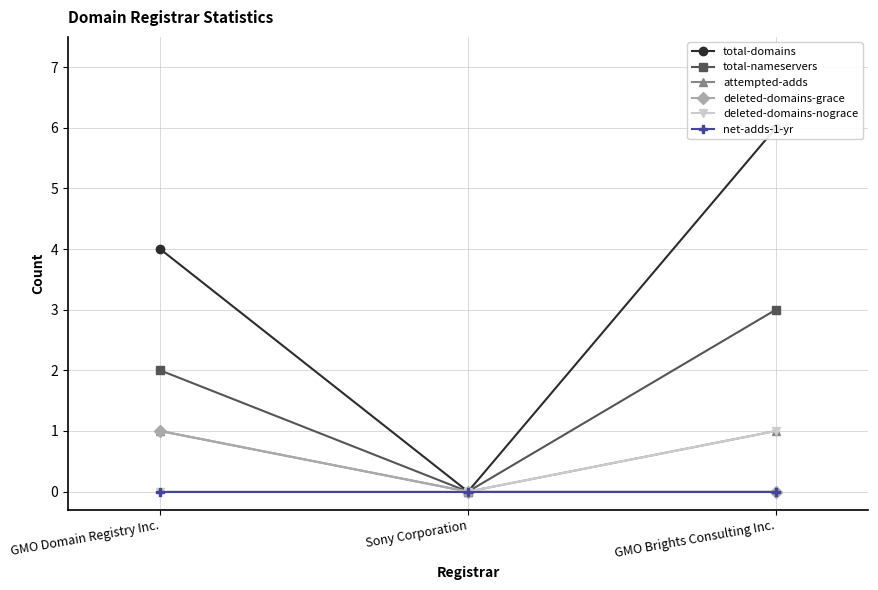

At which label is total-domains closest to 3?

GMO Domain Registry Inc.